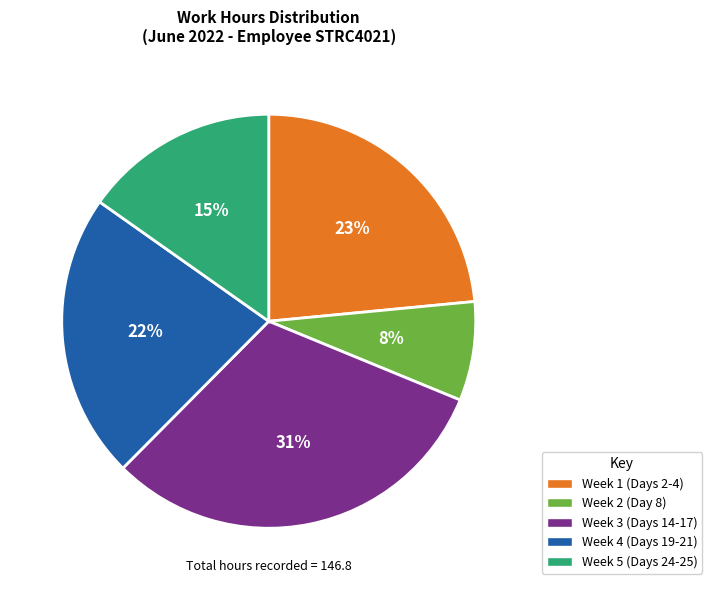

Is the sum of Week 4 (Days 19-21) and Week 5 (Days 24-25) greater than half?

No